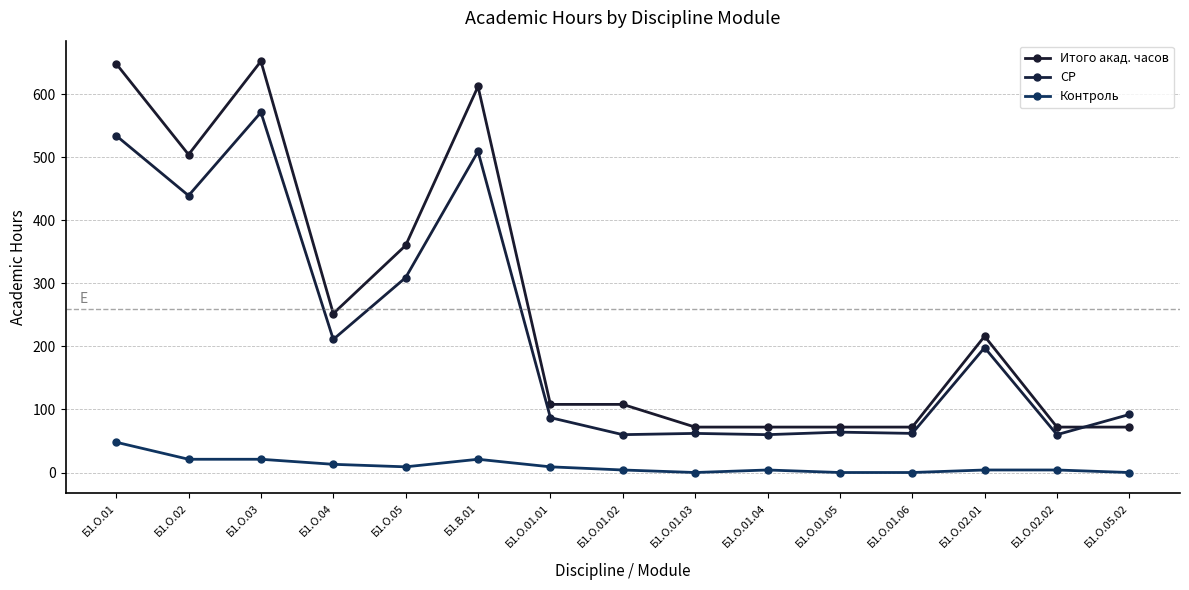

Is this an area chart (filled region under the line)?

No